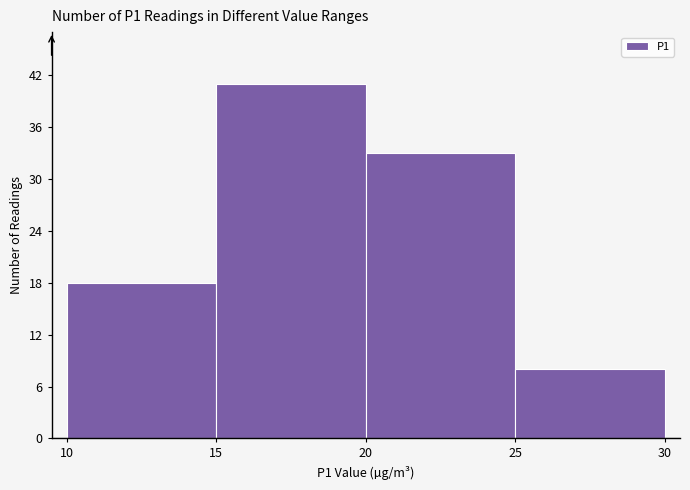

Over which range of the x-axis is the bar tallest?

15 to 20